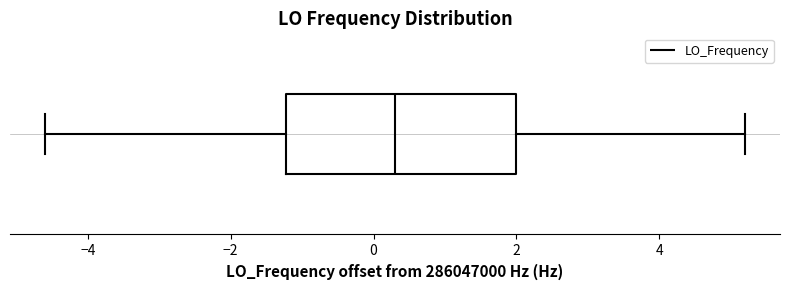

Read this box plot against the x-axis: the position of the median line, the range covered by the box, and the ends of both whiskers. The values are not printed on the chart, so give them approximately, as read against the axis.

median 0.4, box -1.2 to 2.0, whiskers -4.6 to 5.2